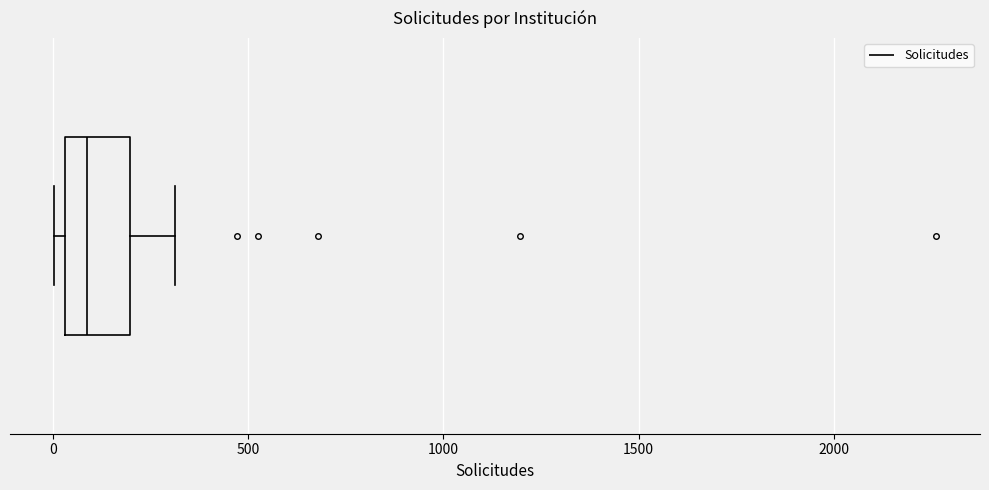

Transcribe this box plot: give where the median line is, the range the box spans, and where the two whiskers end, as read against the x-axis. The values are not printed on the chart, so give them approximately, as read against the axis.

median 100, box 50 to 200, whiskers 0 to 300